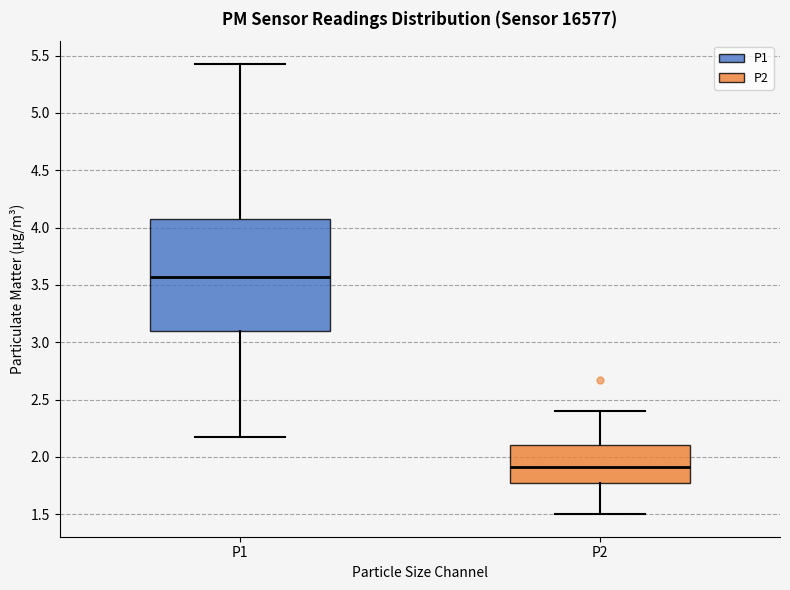

Reading left to right, read every box against the y-axis: the position of its median line, the range the box covers, and the ends of its whiskers. The values are not printed on the chart, so give them approximately, as read against the axis.

P1: median 3.55, box 3.10 to 4.10, whiskers 2.15 to 5.45
P2: median 1.90, box 1.75 to 2.10, whiskers 1.50 to 2.40